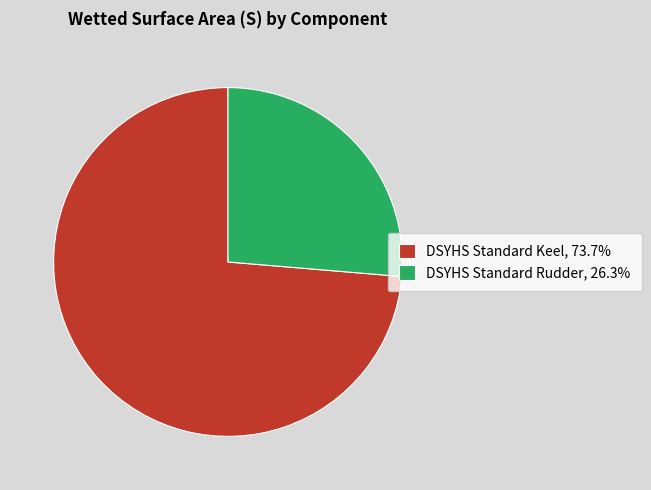

Do DSYHS Standard Rudder, 26.3% and DSYHS Standard Keel, 73.7% together represent more than half of the pie?

Yes